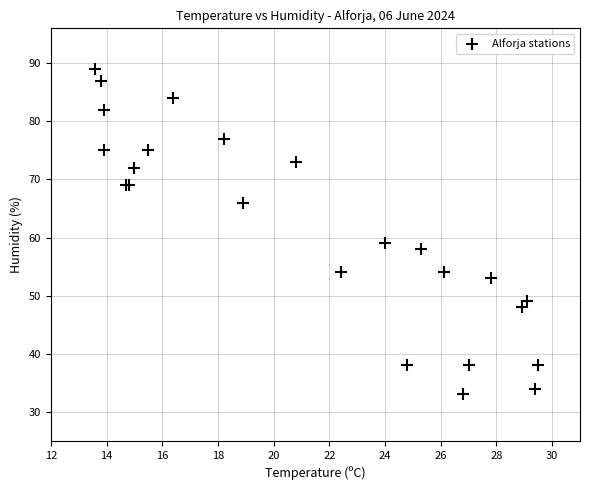

What Y value in the scatter plot is closest to 61?

59